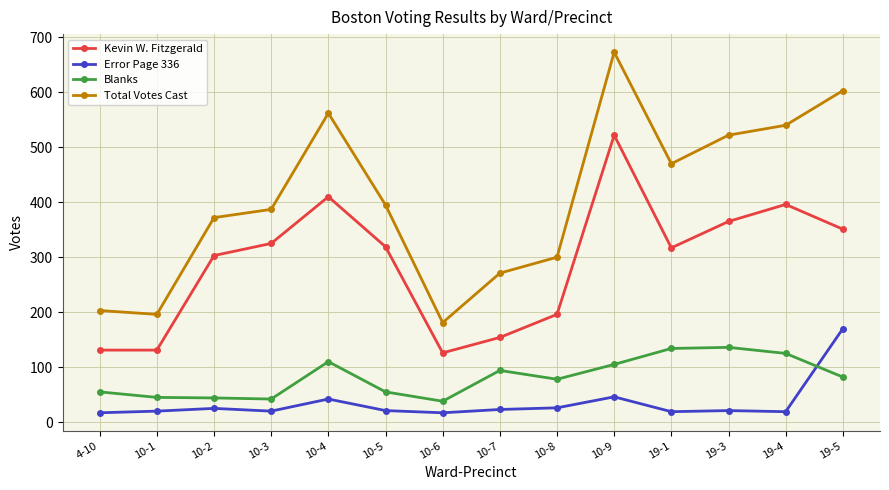

How many values in the Kevin W. Fitzgerald series are below 319?

7